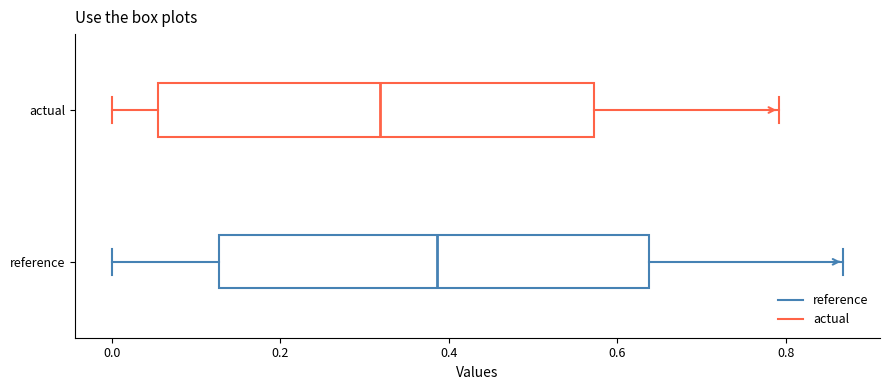

Reading bottom to top, read every box against the x-axis: the position of its median line, the range the box covers, and the ends of its whiskers. The values are not printed on the chart, so give them approximately, as read against the axis.

reference: median 0.38, box 0.12 to 0.64, whiskers 0.00 to 0.86
actual: median 0.32, box 0.06 to 0.58, whiskers 0.00 to 0.80